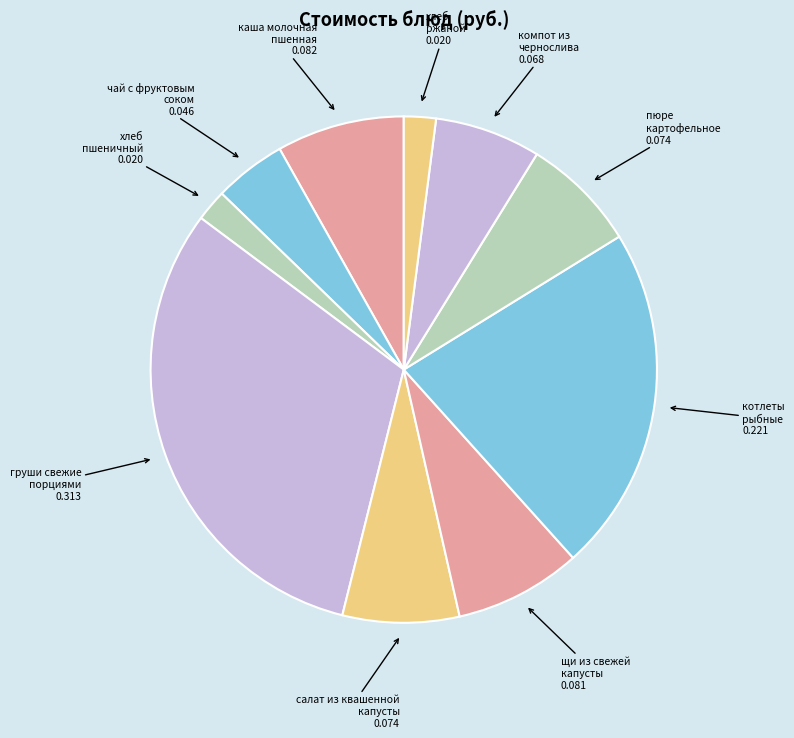

Is the sum of котлеты рыбные and салат из квашенной капусты greater than half?

No